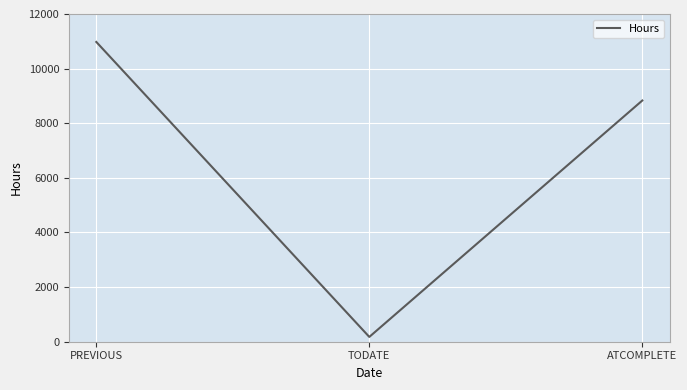

What is the difference between the second highest and minimum values?

8656